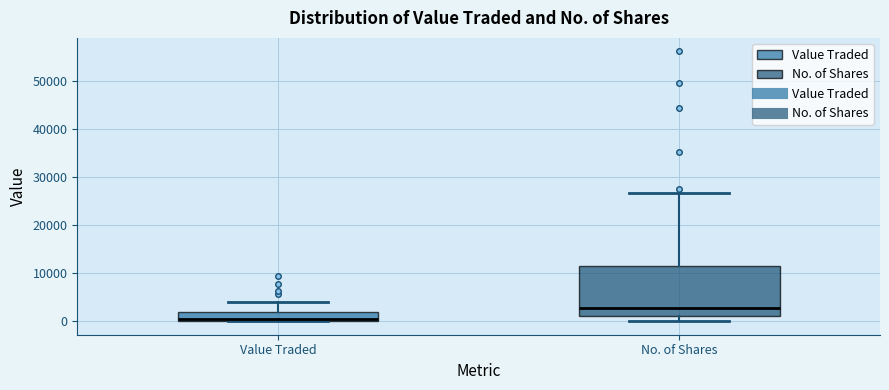

Reading left to right, read every box against the y-axis: the position of its median line, the range the box covers, and the ends of its whiskers. The values are not printed on the chart, so give them approximately, as read against the axis.

Value Traded: median 0, box 0 to 2000, whiskers 0 to 4000
No. of Shares: median 3000, box 1000 to 12000, whiskers 0 to 27000